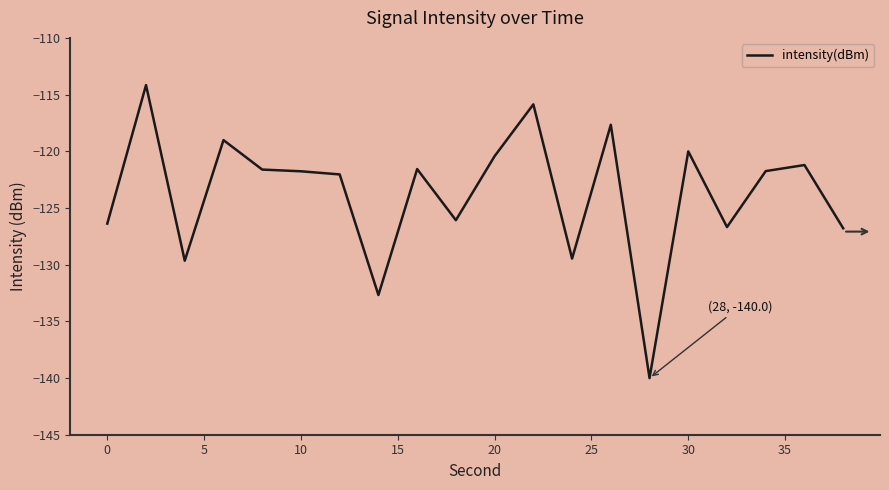

What is the smallest value displayed?

-140.0